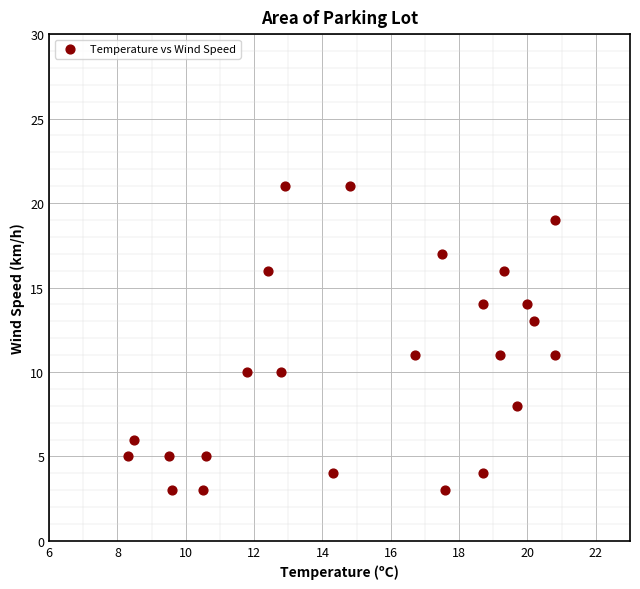

What is the range of Y values (max minus min)?

18